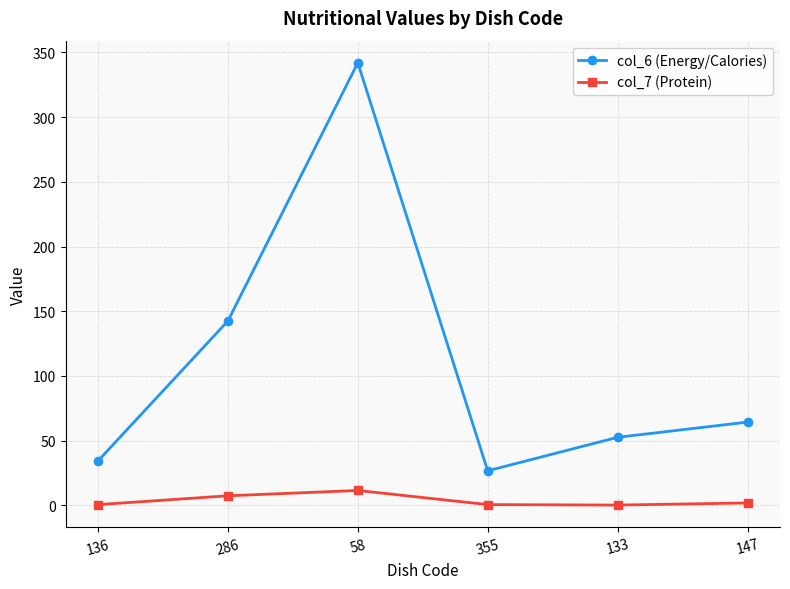

What is the difference between the maximum and minimum values in the col_6 (Energy/Calories) series?

315.3